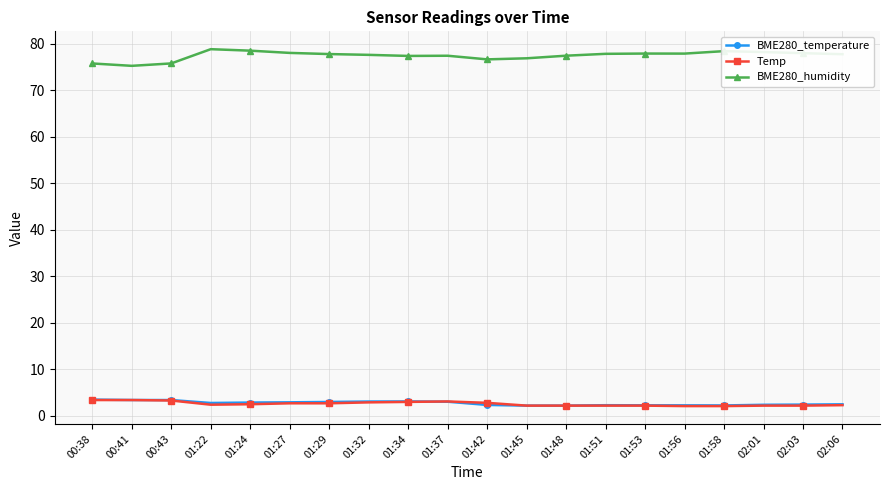

Does the chart have visible grid lines?

Yes